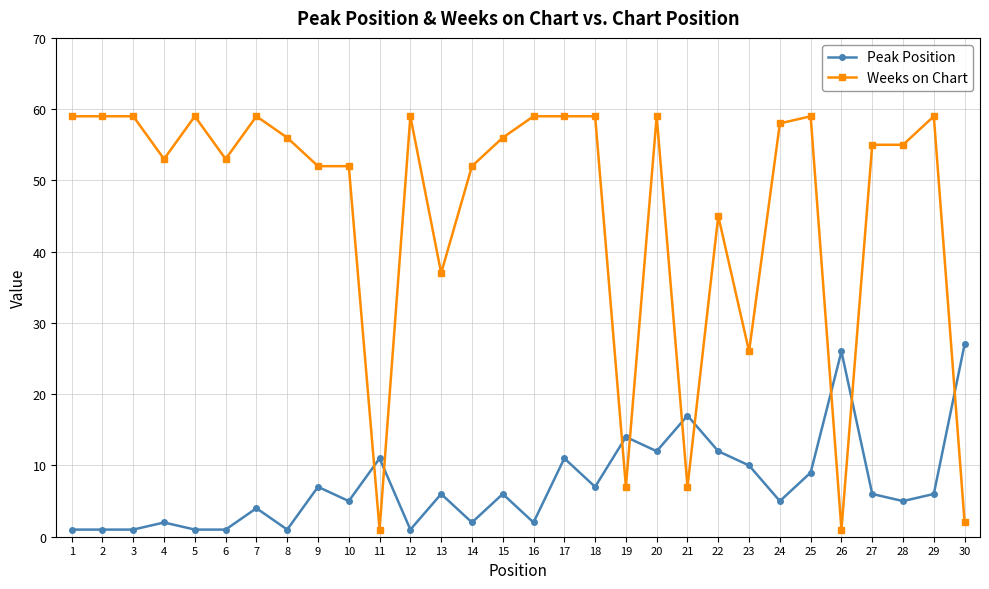

Rank the series at 29 from lowest to highest value.

Peak Position, Weeks on Chart